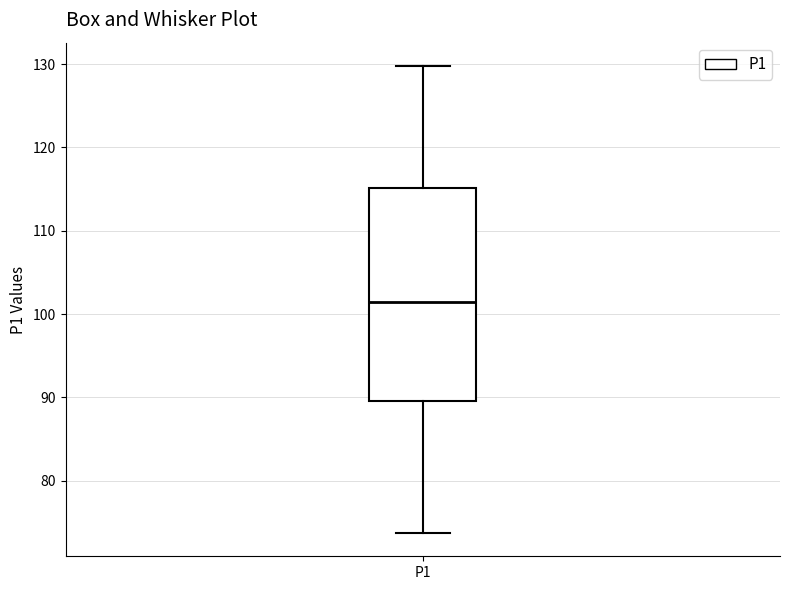

Transcribe this box plot: give where the median line is, the range the box spans, and where the two whiskers end, as read against the y-axis. The values are not printed on the chart, so give them approximately, as read against the axis.

median 101, box 90 to 115, whiskers 74 to 130